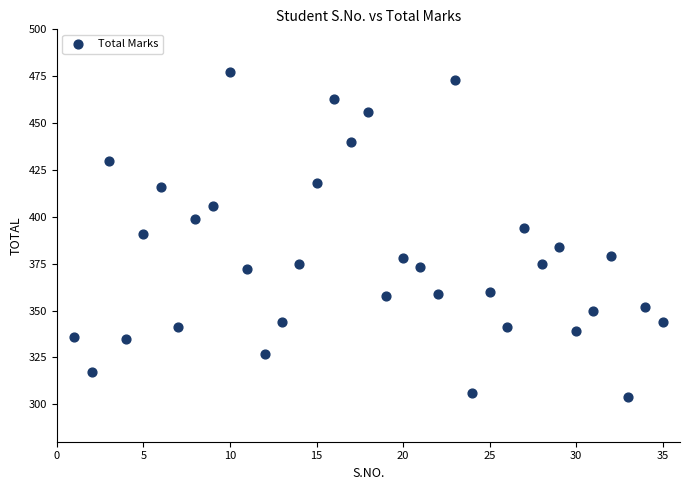

What is the range of Y values (max minus min)?

173